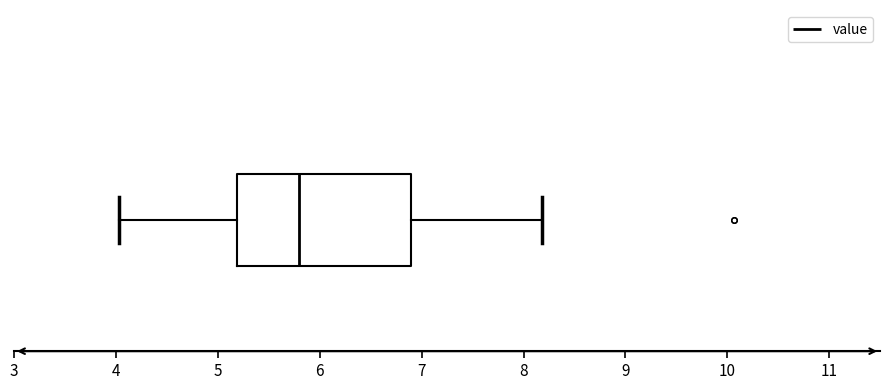

Read this box plot against the x-axis: the position of the median line, the range covered by the box, and the ends of both whiskers. The values are not printed on the chart, so give them approximately, as read against the axis.

median 5.8, box 5.2 to 6.9, whiskers 4.0 to 8.2